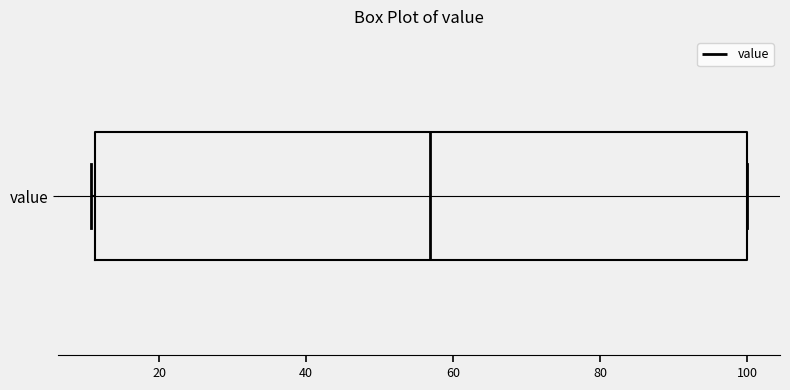

Transcribe this box plot: give where the median line is, the range the box spans, and where the two whiskers end, as read against the x-axis. The values are not printed on the chart, so give them approximately, as read against the axis.

median 56, box 12 to 100, whiskers 10 to 100